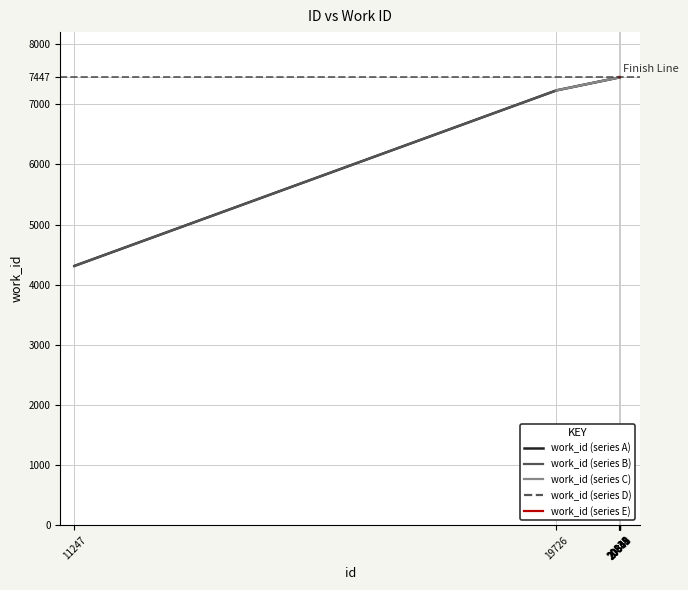

Reading right to left, what are all the values shown in this chart?

7447	7447	7447	7447	7447	7447	7447	7231	4312